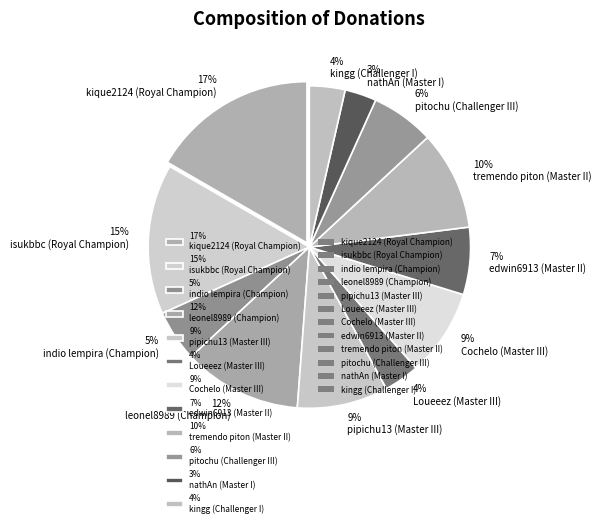

The 17% kique2124 (Royal Champion) slice represents 24% of the pie. True or false?

False